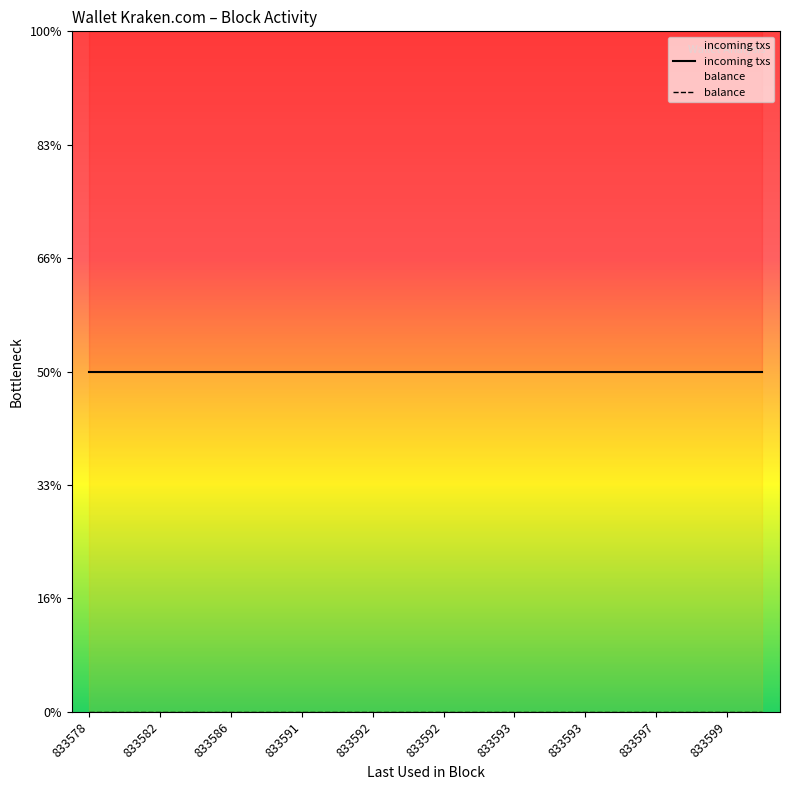

True or false: balance and incoming txs cross at least once.

False